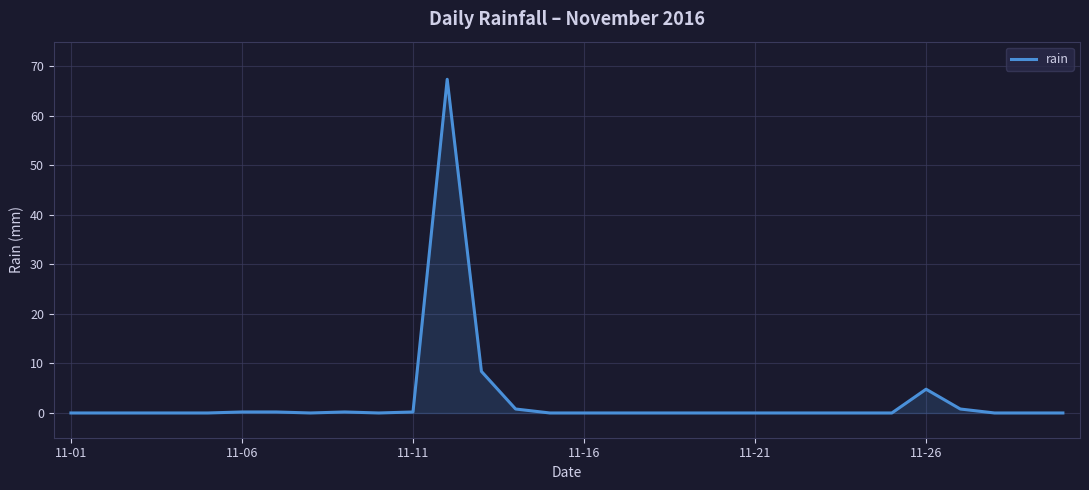

What is the greatest value displayed?

67.4